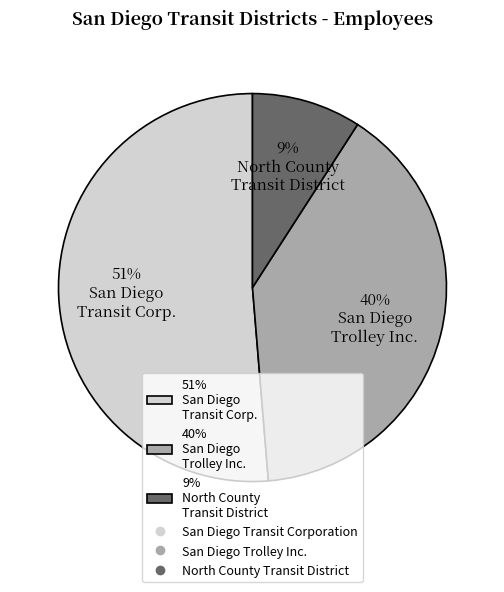

To the nearest percent, what is the combined percentage of 51% San Diego Transit Corp. and 40% San Diego Trolley Inc.?

91%